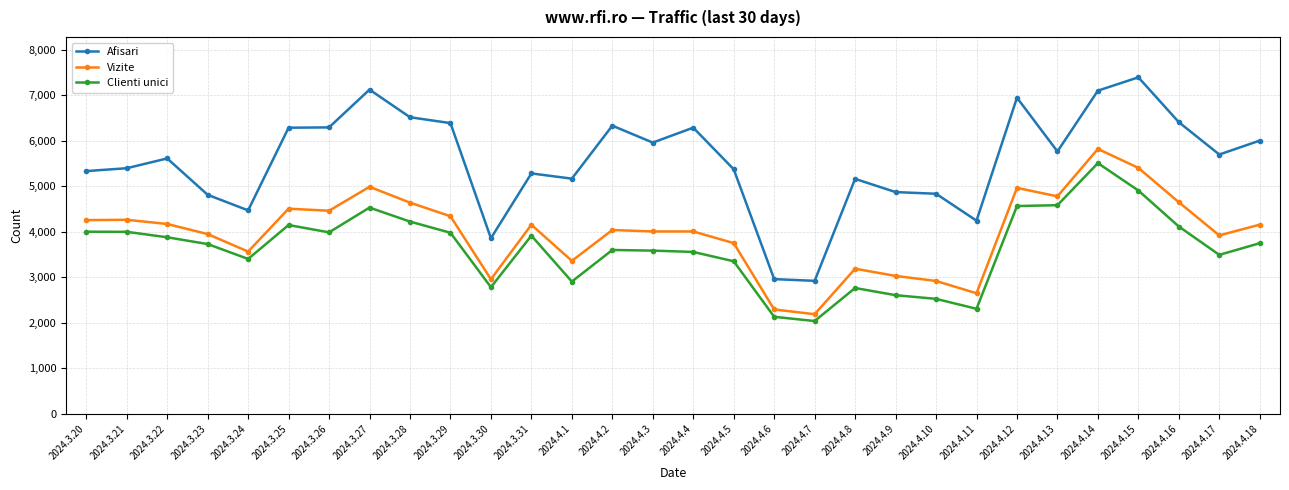

Does the chart display data point markers on the line(s)?

Yes